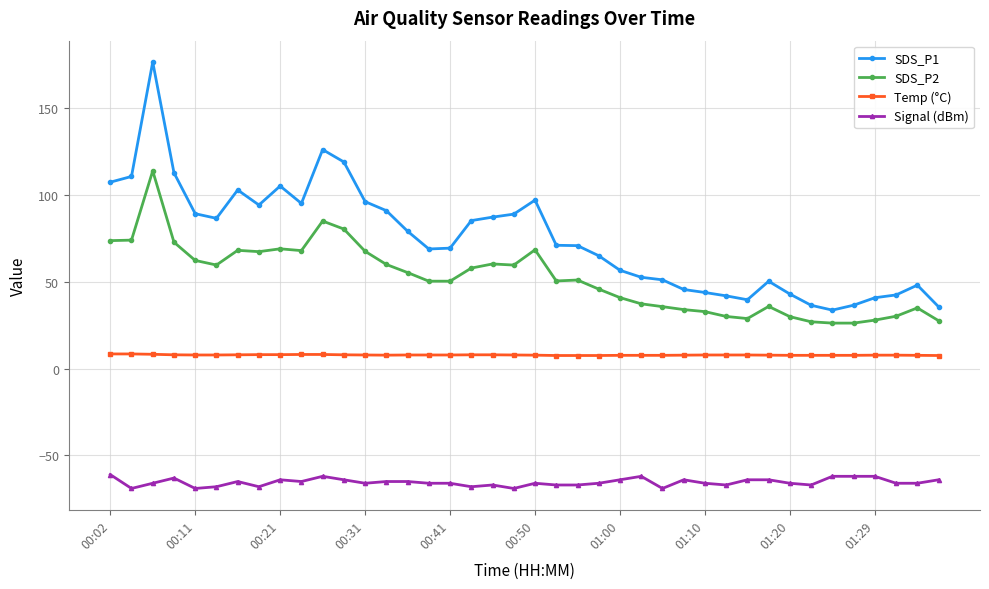

What is the lowest value of the Signal (dBm) series?

-69.0